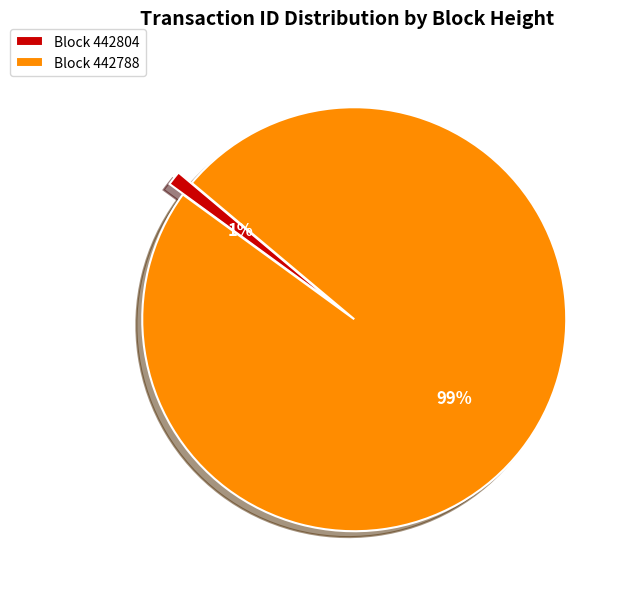

To the nearest percent, what percentage of the pie is Block 442804?

1%